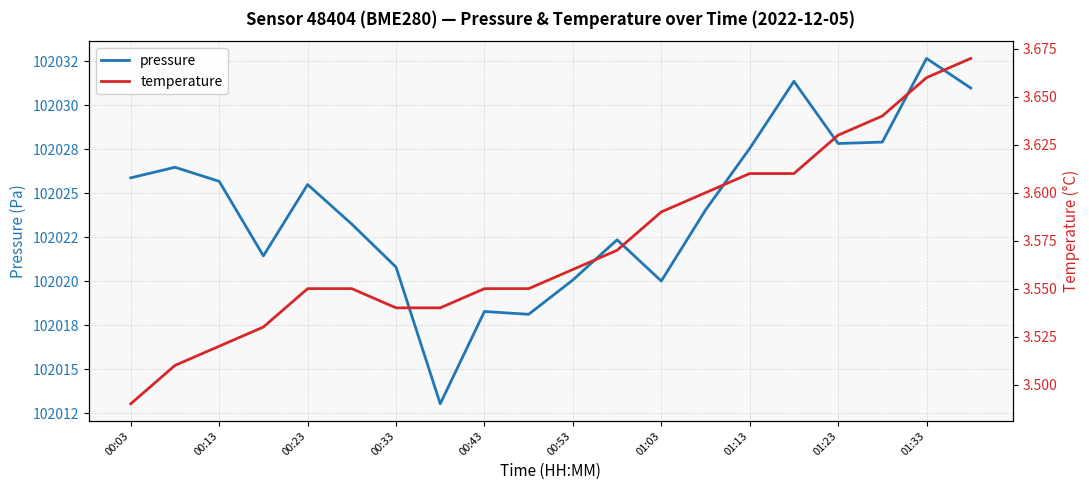

Which series has the largest range (max minus min)?

pressure